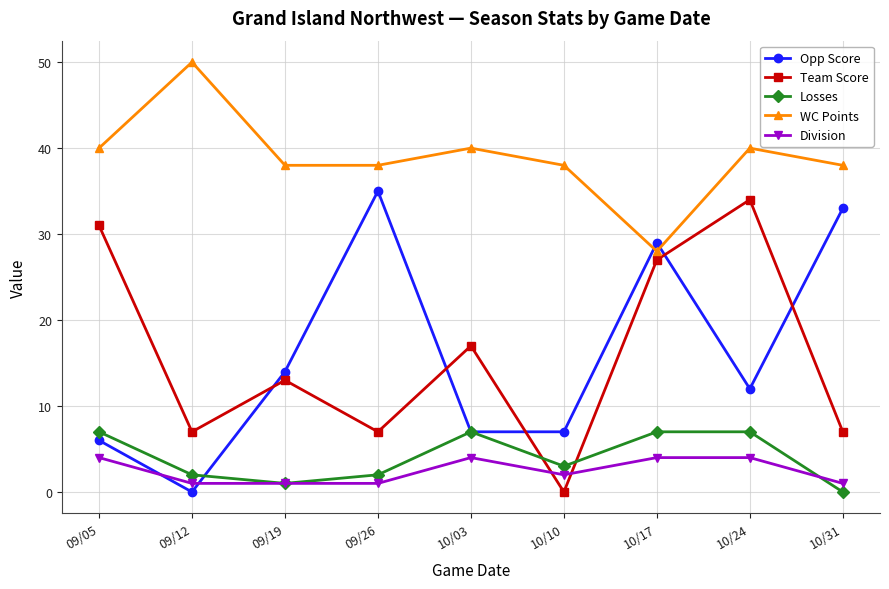

At which label does Opp Score reach its peak?

09/26